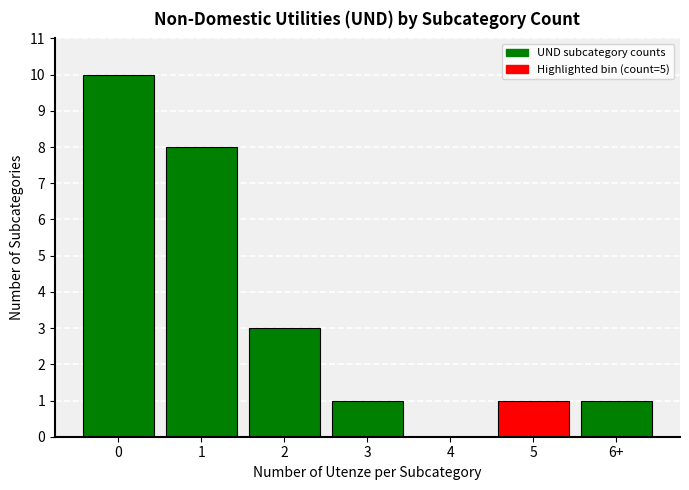

Reading left to right, transcribe all the data shown in this chart.

0=10	1=8	2=3	3=1	4=0	5=1	6+=1